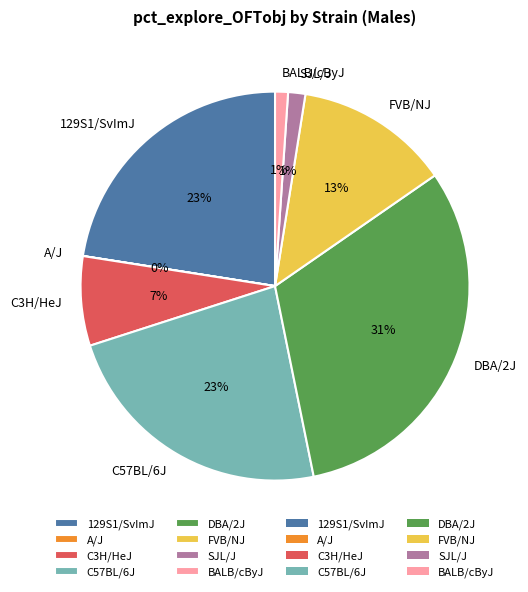

Do SJL/J and C3H/HeJ together represent more than half of the pie?

No